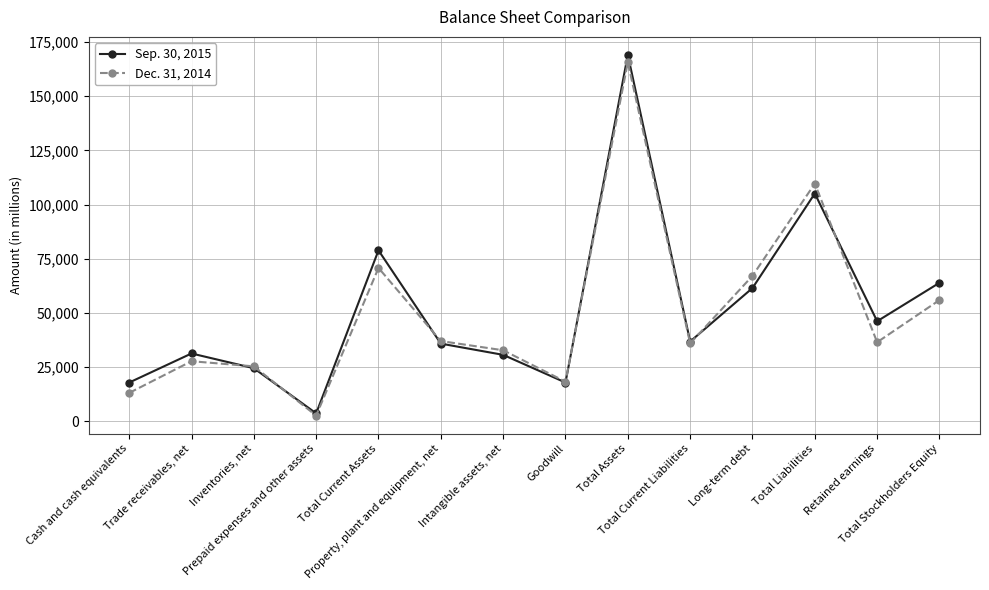

At which category does Sep. 30, 2015 reach its first local peak?

Trade receivables, net